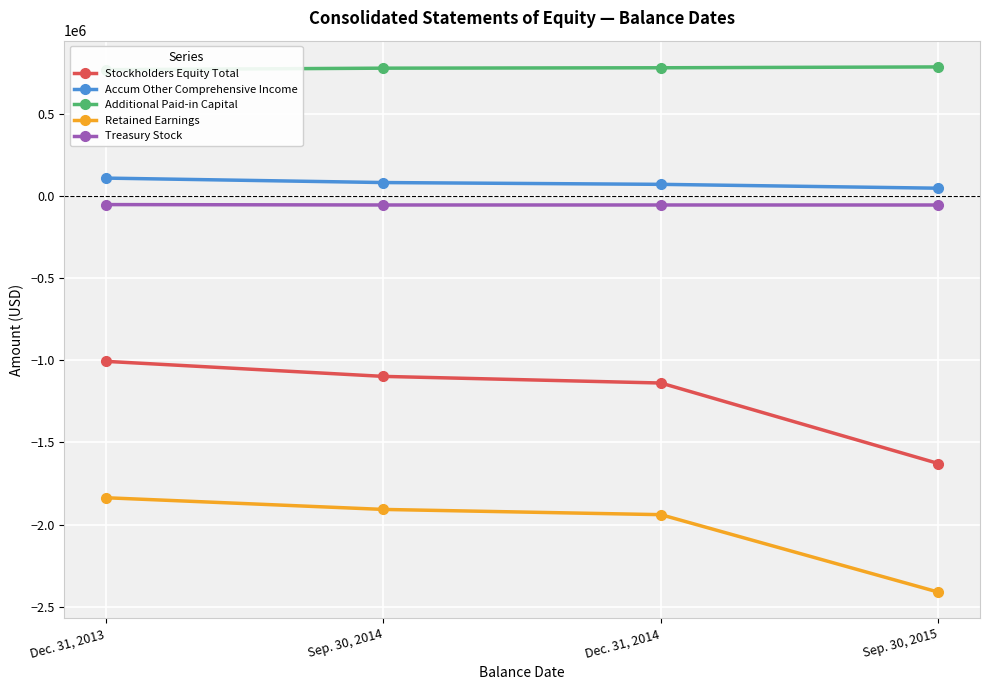

What is the value of the Accum Other Comprehensive Income point at the 1st from the left?

109881